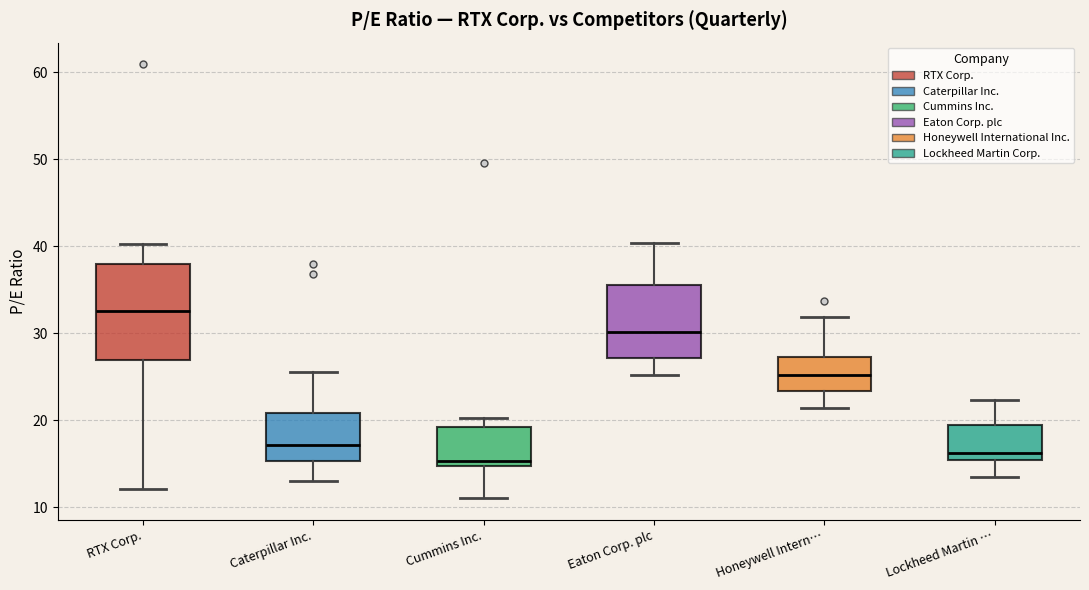

Where does the median line of the box for RTX Corp. sit on the y-axis? The values are not printed on the chart, so give them approximately, as read against the axis.

32